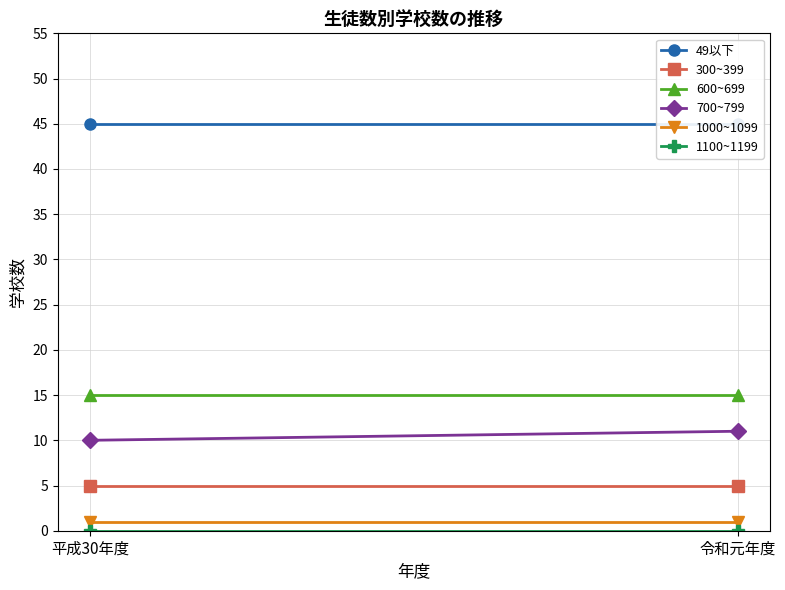

Reading right to left, transcribe all the data shown in this chart.

49以下: 45	45
300~399: 5	5
600~699: 15	15
700~799: 11	10
1000~1099: 1	1
1100~1199: 0	0